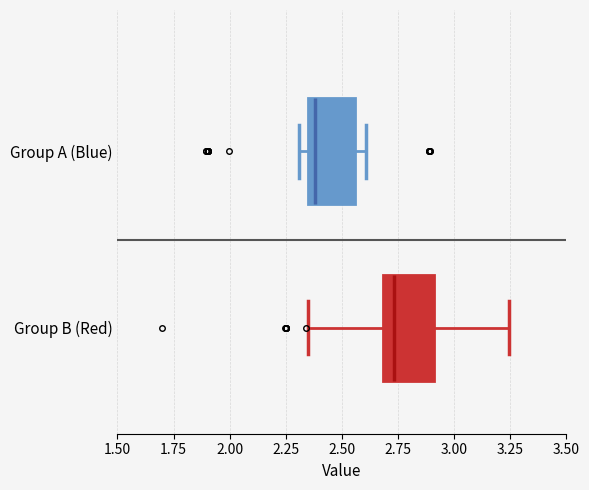

Reading bottom to top, read every box against the x-axis: the position of its median line, the range the box covers, and the ends of its whiskers. The values are not printed on the chart, so give them approximately, as read against the axis.

Group B (Red): median 2.75, box 2.70 to 2.90, whiskers 2.35 to 3.25
Group A (Blue): median 2.40, box 2.35 to 2.55, whiskers 2.30 to 2.60